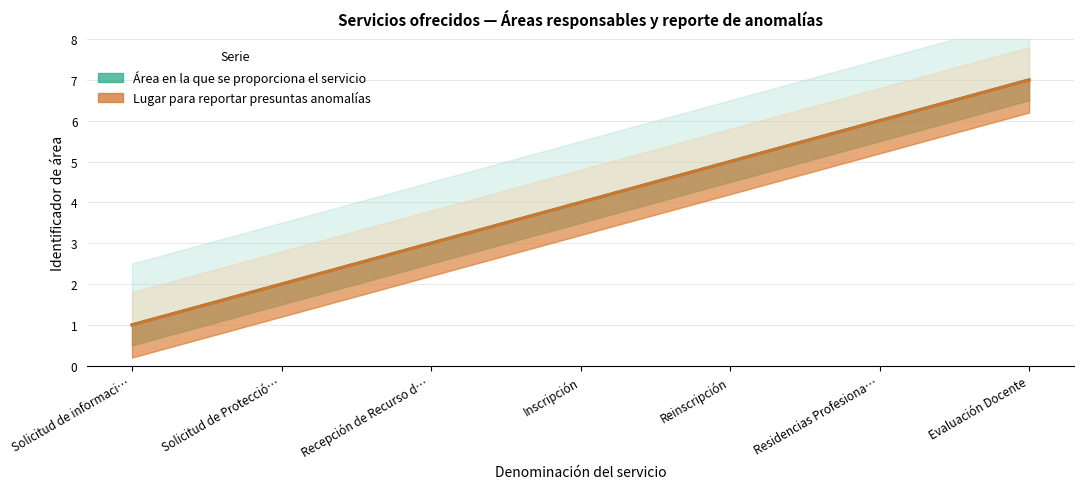

The Lugar para reportar presuntas anomalías series shows 1 at Solicitud de informaci…. True or false?

False